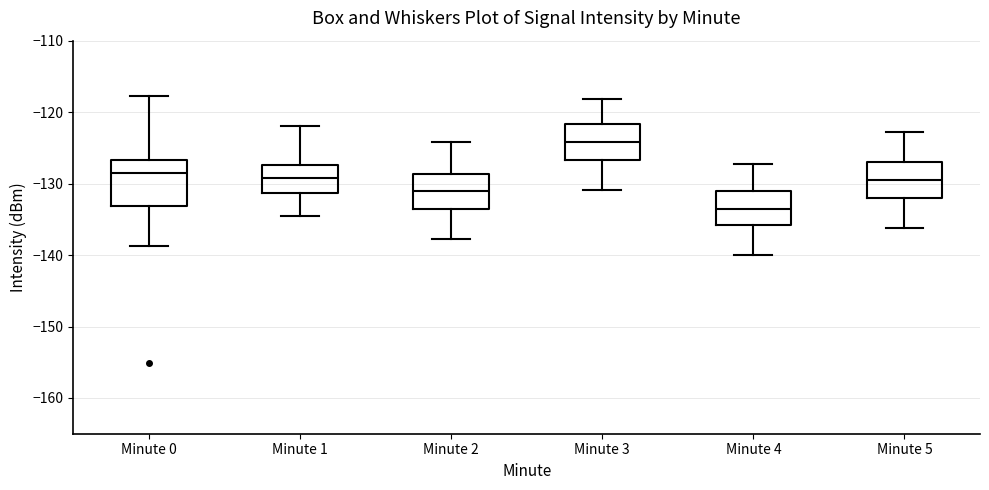

Comparing the boxes themselves (not the whiskers), which one is the tallest?

Minute 0